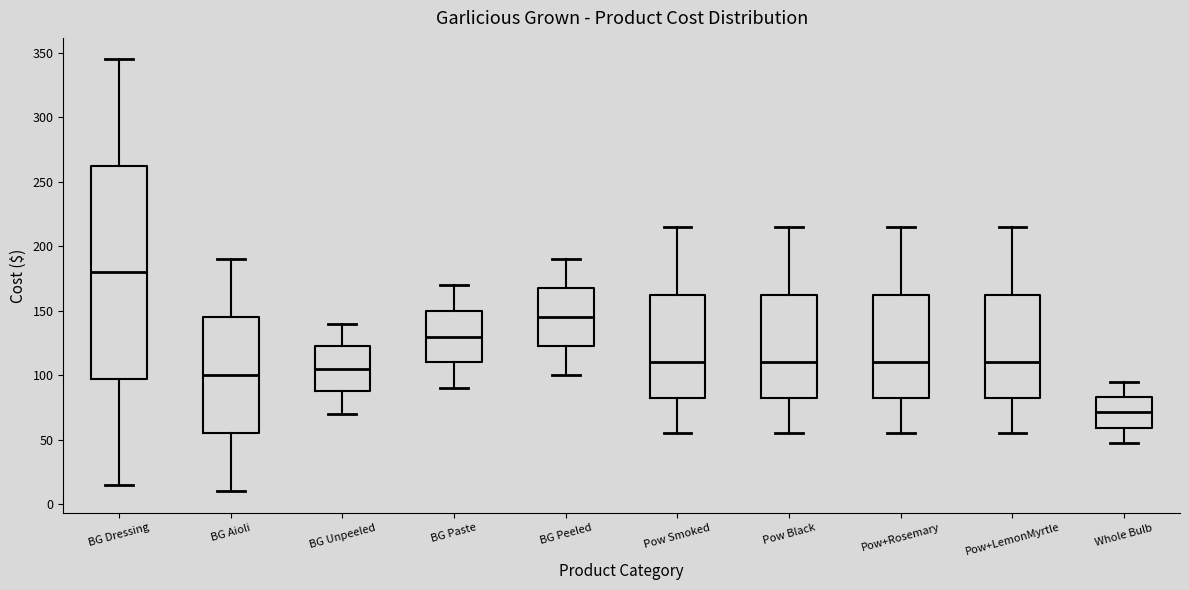

Reading left to right, read every box against the y-axis: the position of its median line, the range the box covers, and the ends of its whiskers. The values are not printed on the chart, so give them approximately, as read against the axis.

BG Dressing: median 180, box 100 to 265, whiskers 15 to 345
BG Aioli: median 100, box 55 to 145, whiskers 10 to 190
BG Unpeeled: median 105, box 90 to 125, whiskers 70 to 140
BG Paste: median 130, box 110 to 150, whiskers 90 to 170
BG Peeled: median 145, box 125 to 170, whiskers 100 to 190
Pow Smoked: median 110, box 85 to 165, whiskers 55 to 215
Pow Black: median 110, box 85 to 165, whiskers 55 to 215
Pow+Rosemary: median 110, box 85 to 165, whiskers 55 to 215
Pow+LemonMyrtle: median 110, box 85 to 165, whiskers 55 to 215
Whole Bulb: median 70, box 60 to 85, whiskers 50 to 95